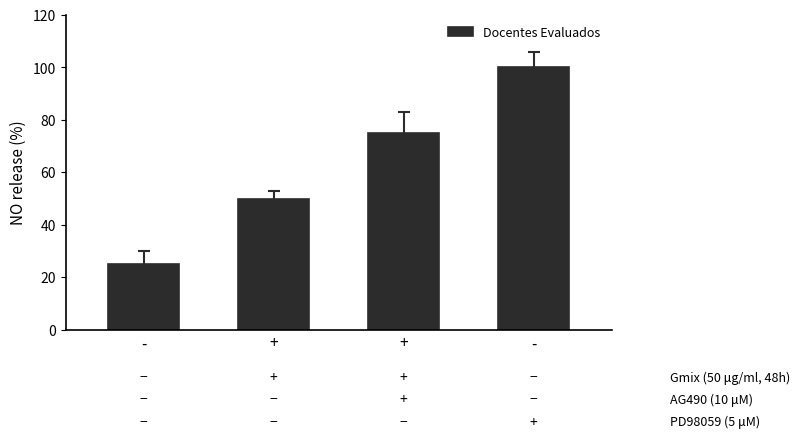

Reading left to right, extract all data points from this chart.

-=25	+=50	+=75	-=100